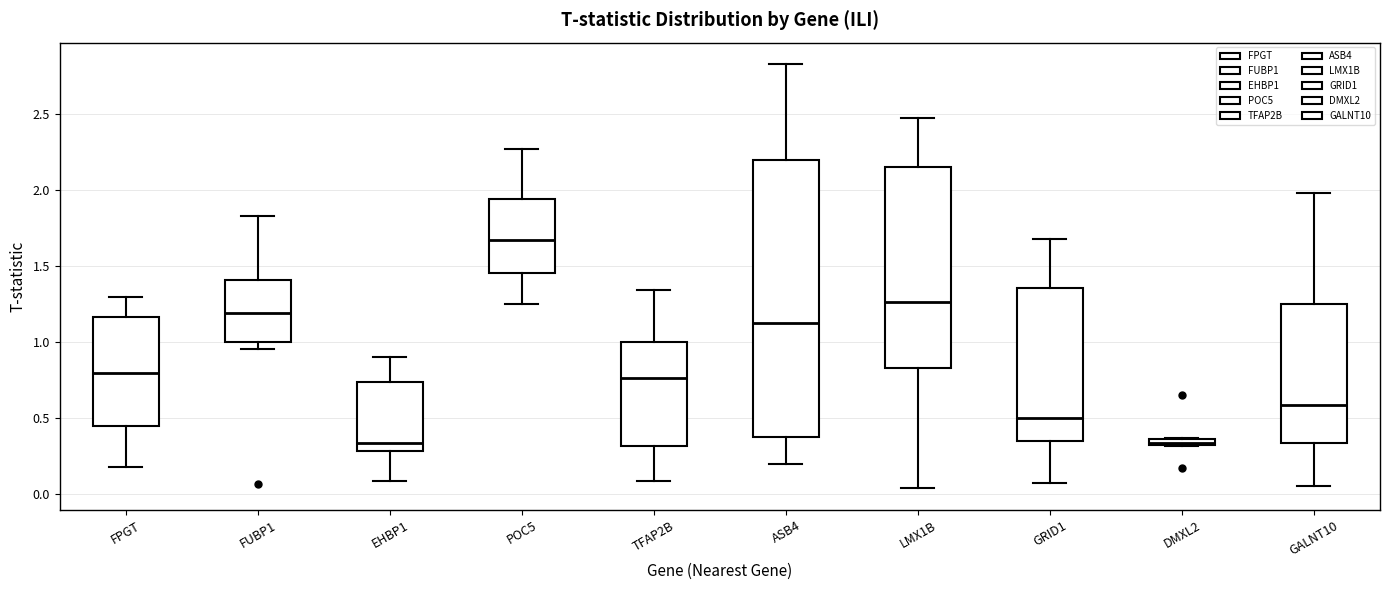

Where is the lower edge of the box for GRID1 on the y-axis? The values are not printed on the chart, so give them approximately, as read against the axis.

0.35